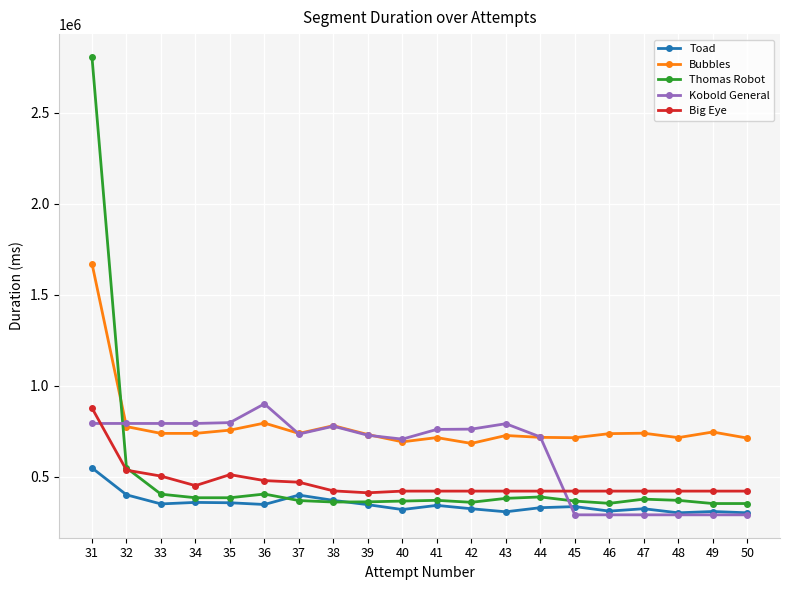

Which series has the largest total across all categories?

Bubbles